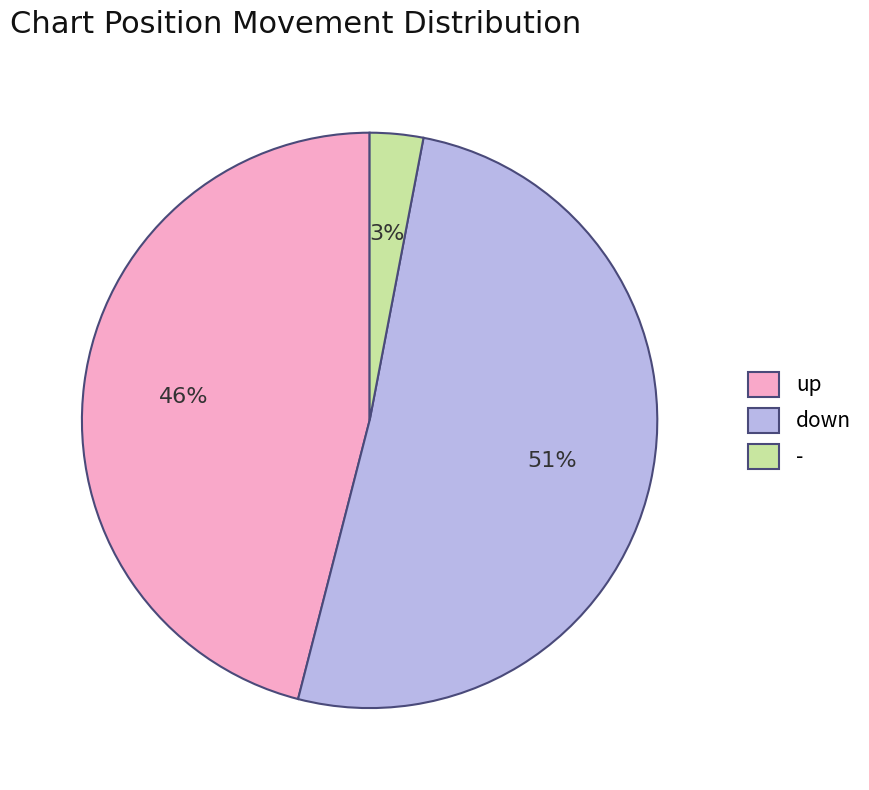

Which category has the smallest portion of the pie?

-